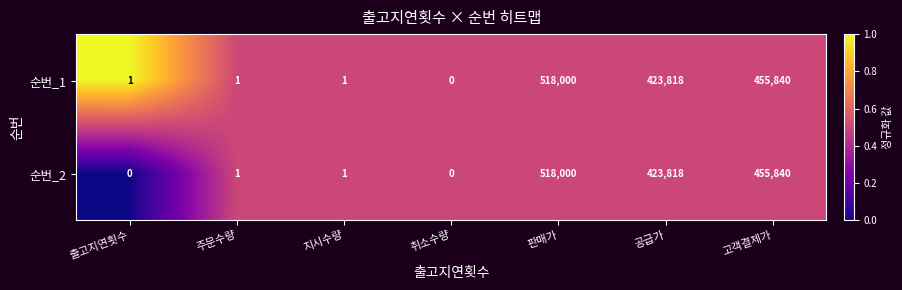

List the series in order of their overall mean, highest first.

순번_1, 순번_2